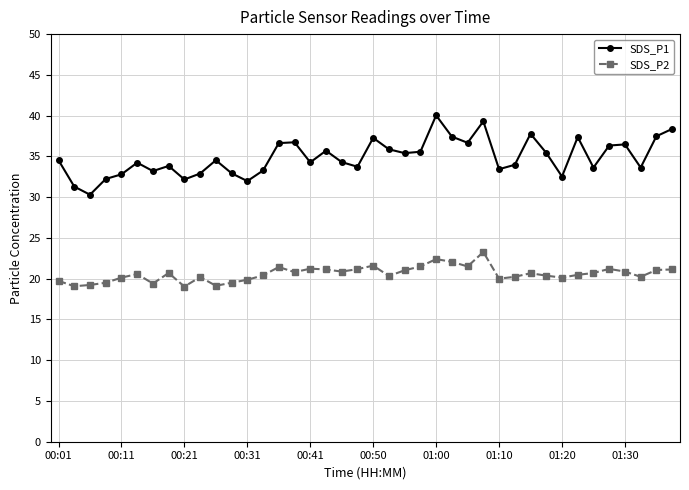

How many data points does each series have?

40